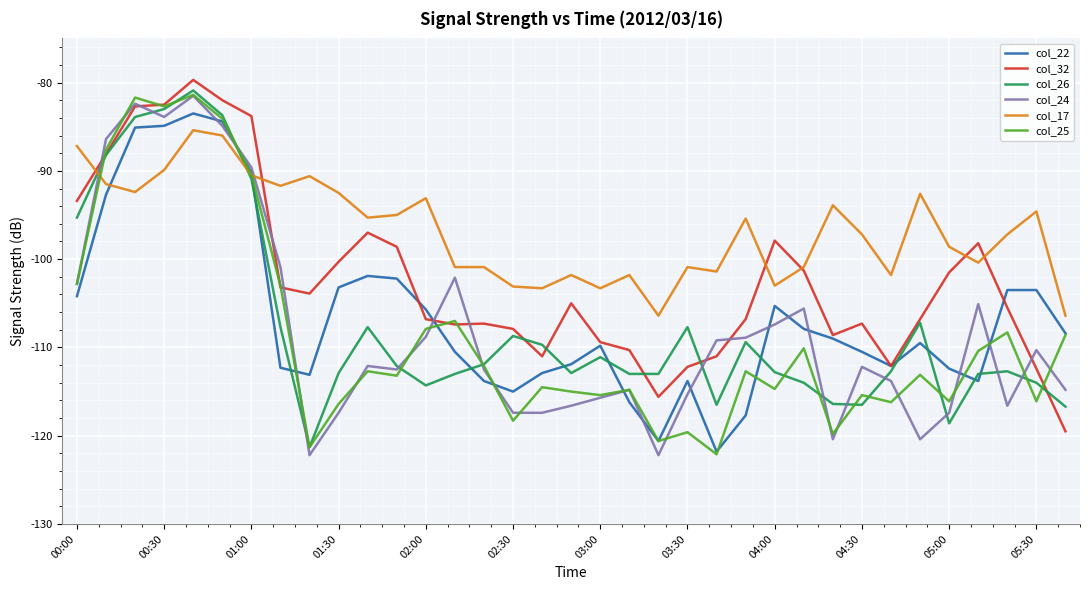

What are all the series names shown in the legend?

col_22, col_32, col_26, col_24, col_17, col_25